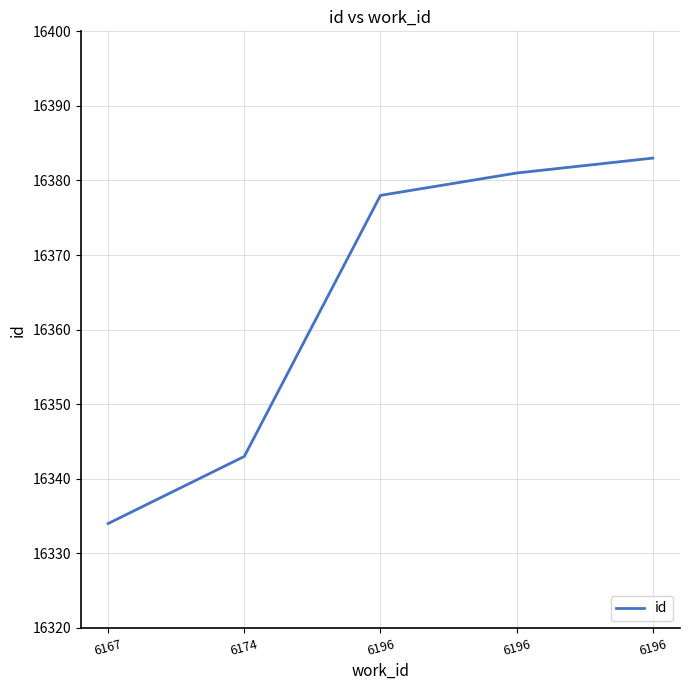

Reading left to right, list all the values displayed in this chart.

6167=16334	6174=16343	6196=16378	6196=16381	6196=16383